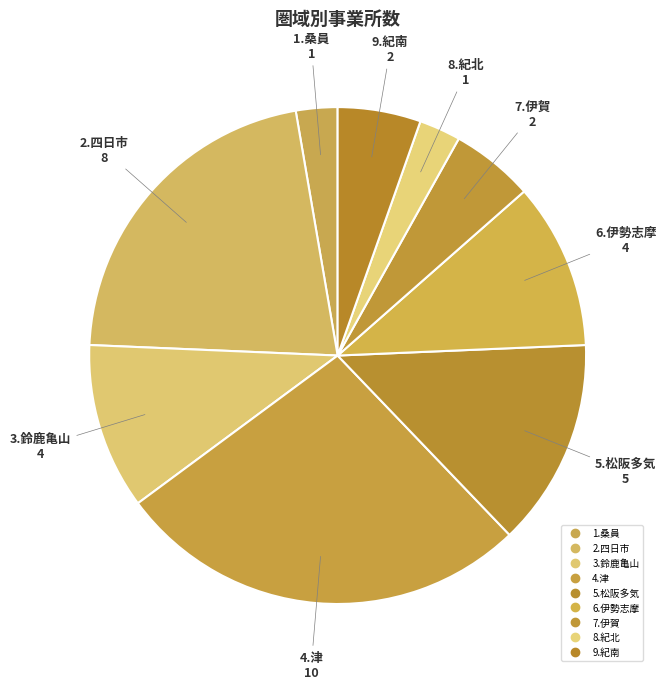

Count the number of slices in the pie.

9